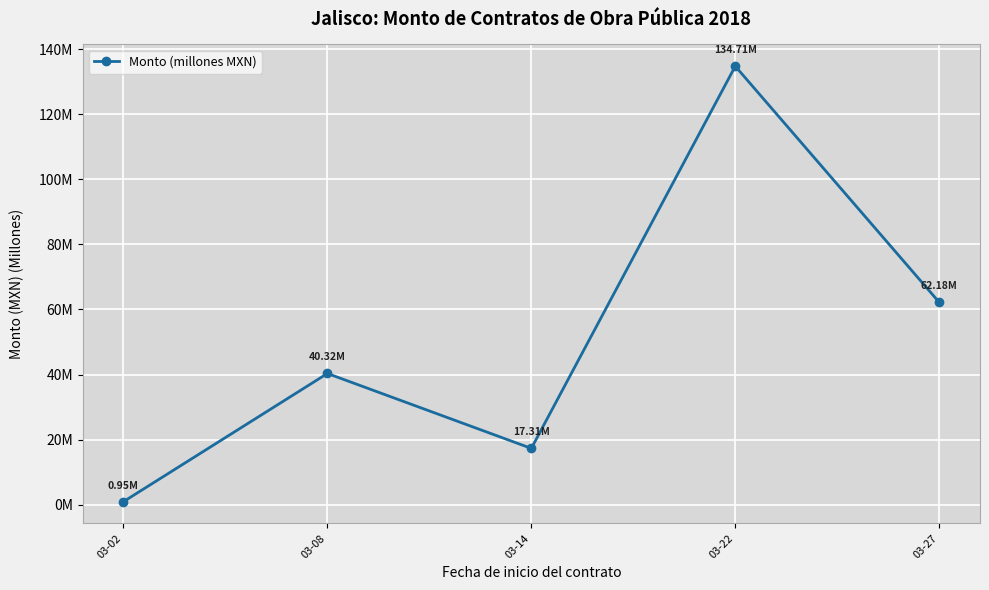

List the labels in order of value, largest first.

03-22, 03-27, 03-08, 03-14, 03-02